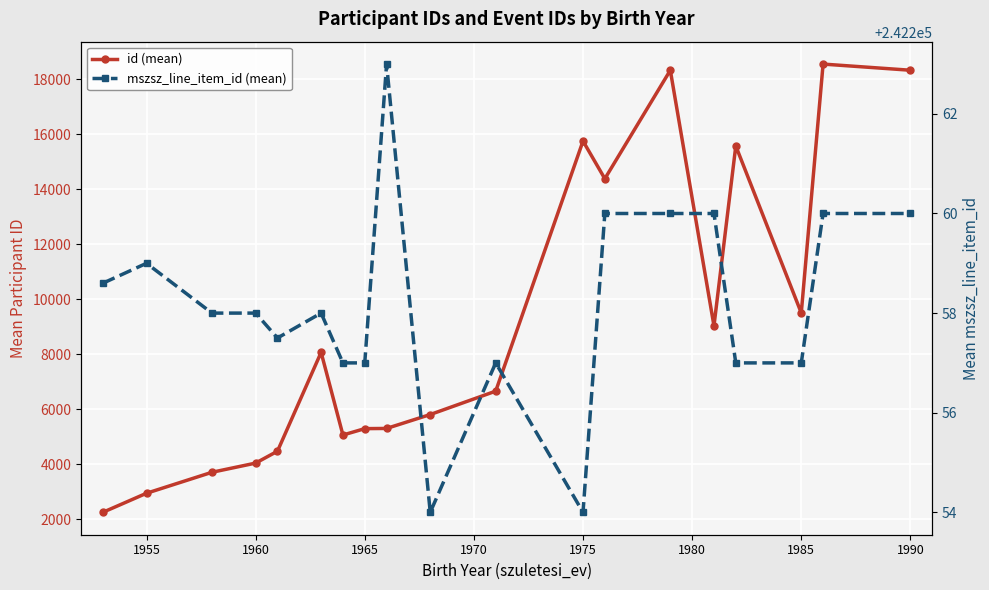

True or false: id (mean) has more than 1 interior local peaks.

True